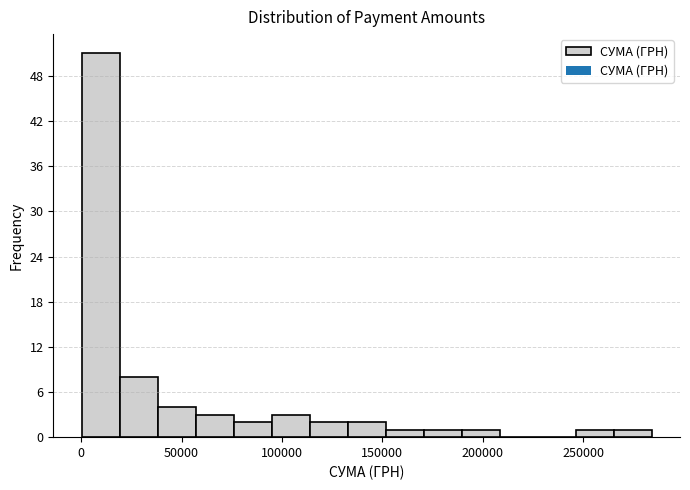

Read against the x-axis, roughly where is the centre of the tallest bar?

10000